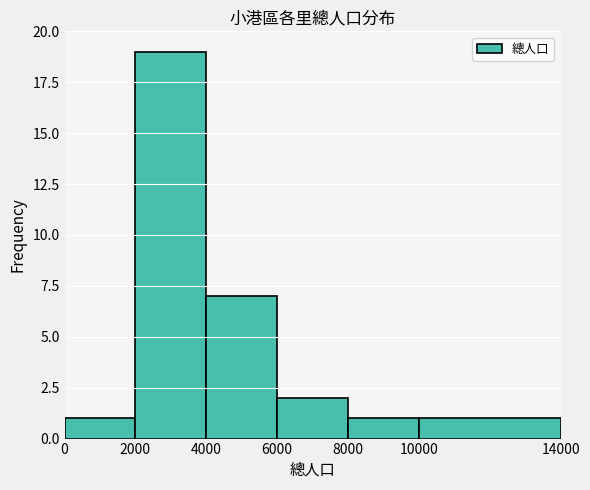

How tall is the bar that spans 10000 to 14000 on the x-axis? The values are not printed on the chart, so give them approximately, as read against the axis.

1